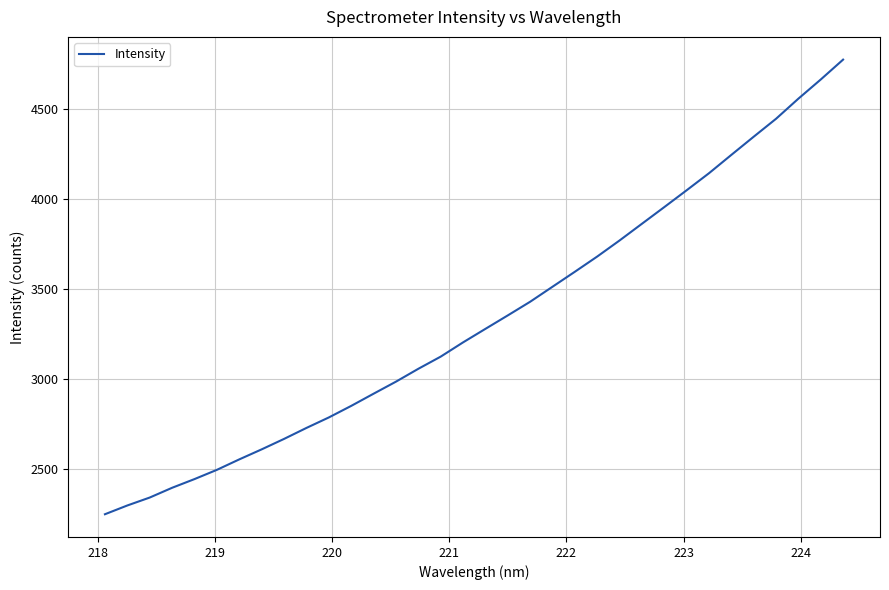

What is the greatest value displayed?

4771.5